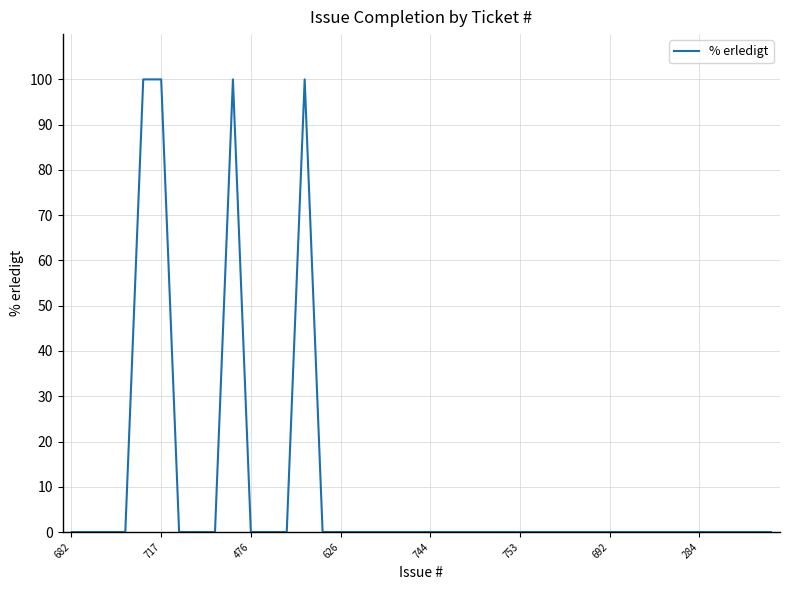

Does the chart display data point markers on the line(s)?

No